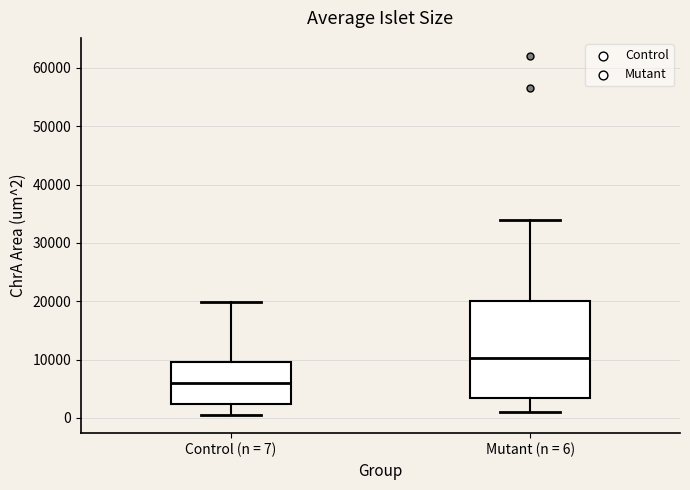

Reading left to right, transcribe this box plot: for each box, give where its median line is, the range the box spans, and where its two whiskers end, as read against the y-axis. The values are not printed on the chart, so give them approximately, as read against the axis.

Control (n = 7): median 6000, box 2000 to 9000, whiskers 0 to 20000
Mutant (n = 6): median 10000, box 3000 to 20000, whiskers 1000 to 34000